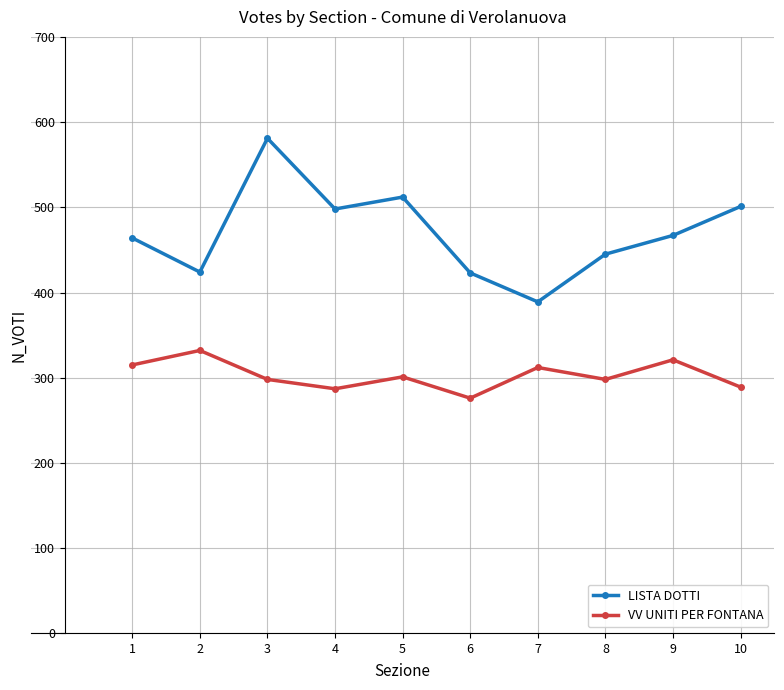

What is the value of the LISTA DOTTI point at the 9th from the left?

467